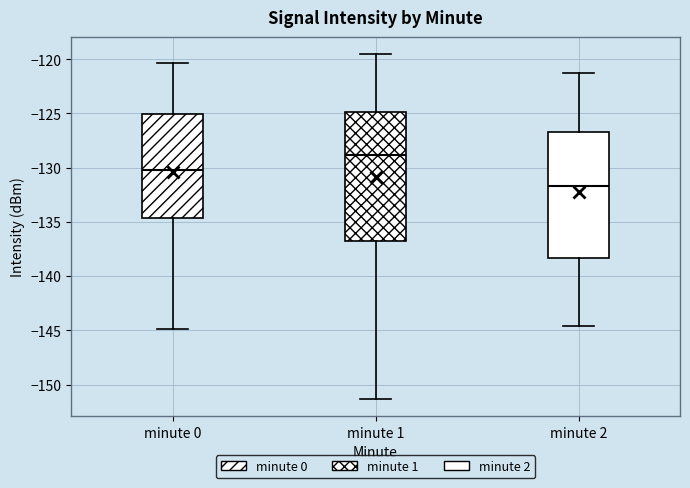

Which box's median line is the highest?

minute 1